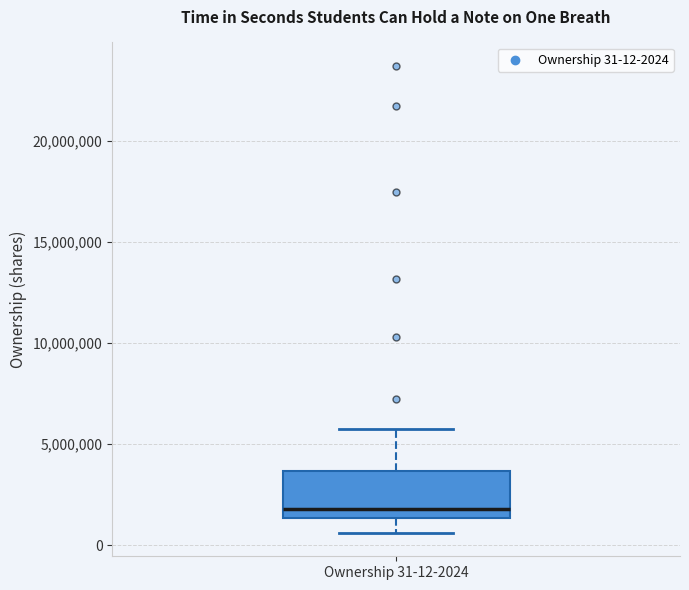

Transcribe this box plot: give where the median line is, the range the box spans, and where the two whiskers end, as read against the y-axis. The values are not printed on the chart, so give them approximately, as read against the axis.

median 2000000, box 1500000 to 3500000, whiskers 500000 to 5500000